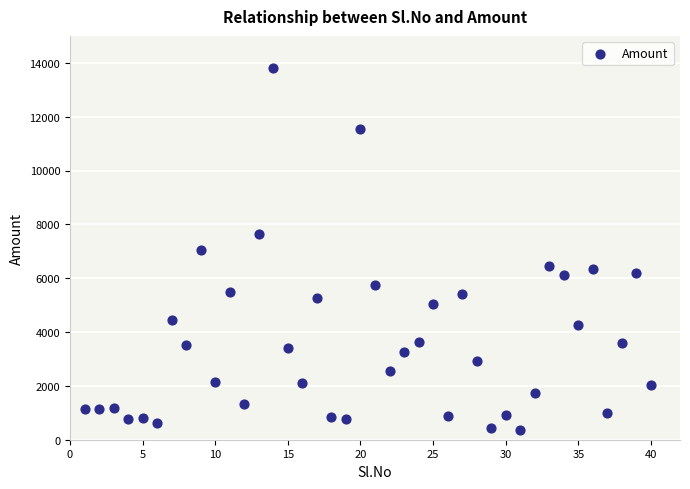

What is the range of X values (max minus min)?

39